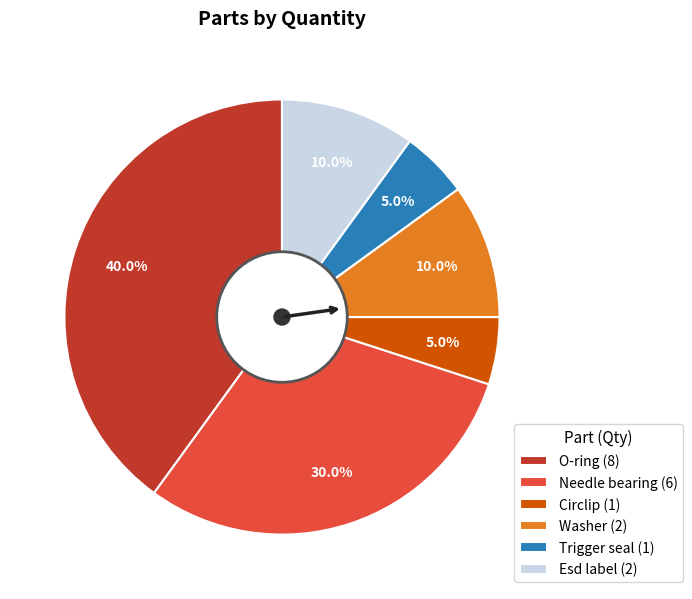

Count the number of slices in the pie.

6